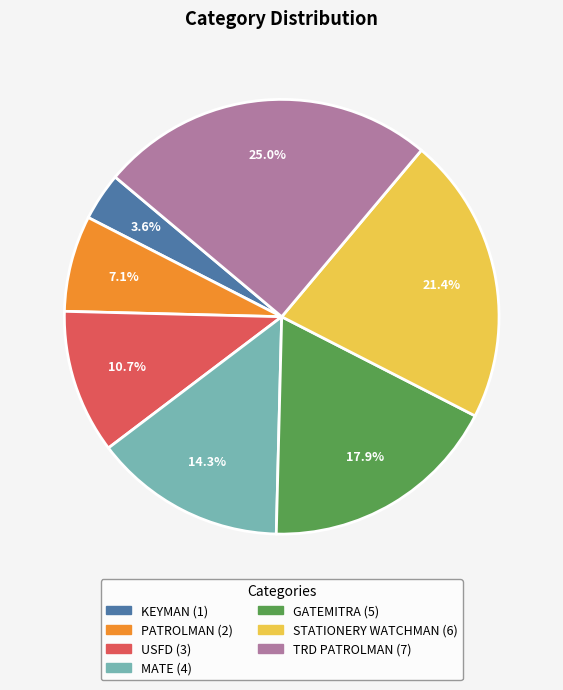

Is there a majority slice in this chart?

No